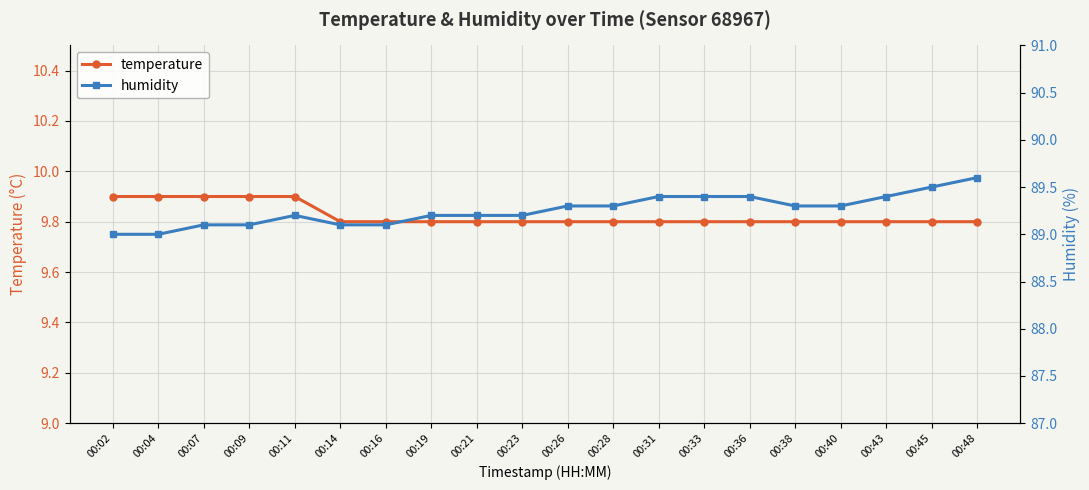

Which category has the lowest value in the temperature series?

00:14